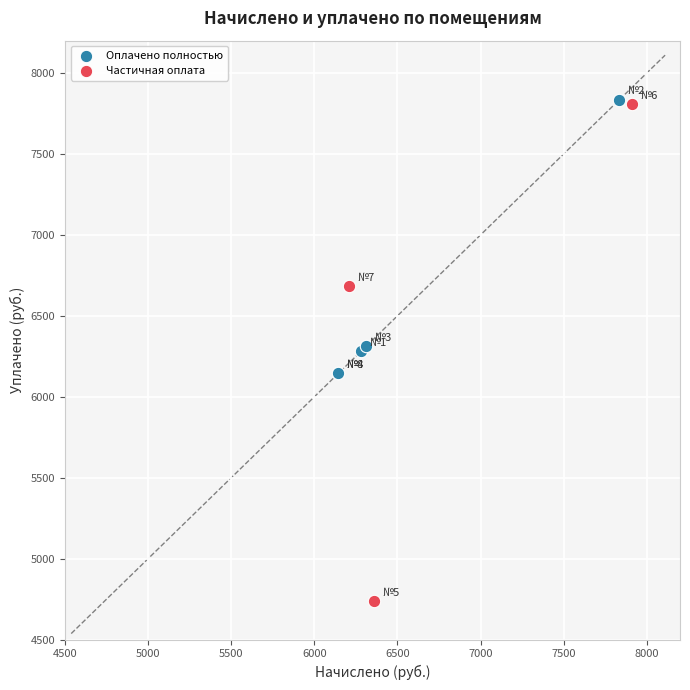

Which series reaches the minimum Y coordinate?

Частичная оплата